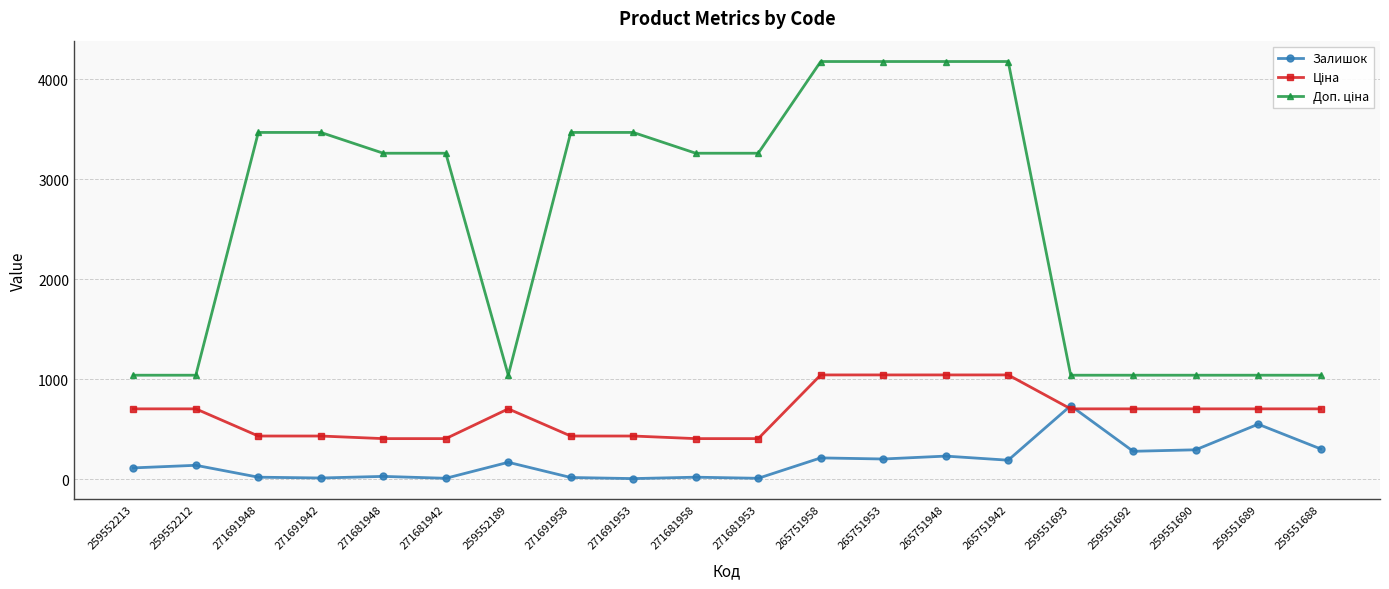

At how many categories does at least one series exceed 939?

20